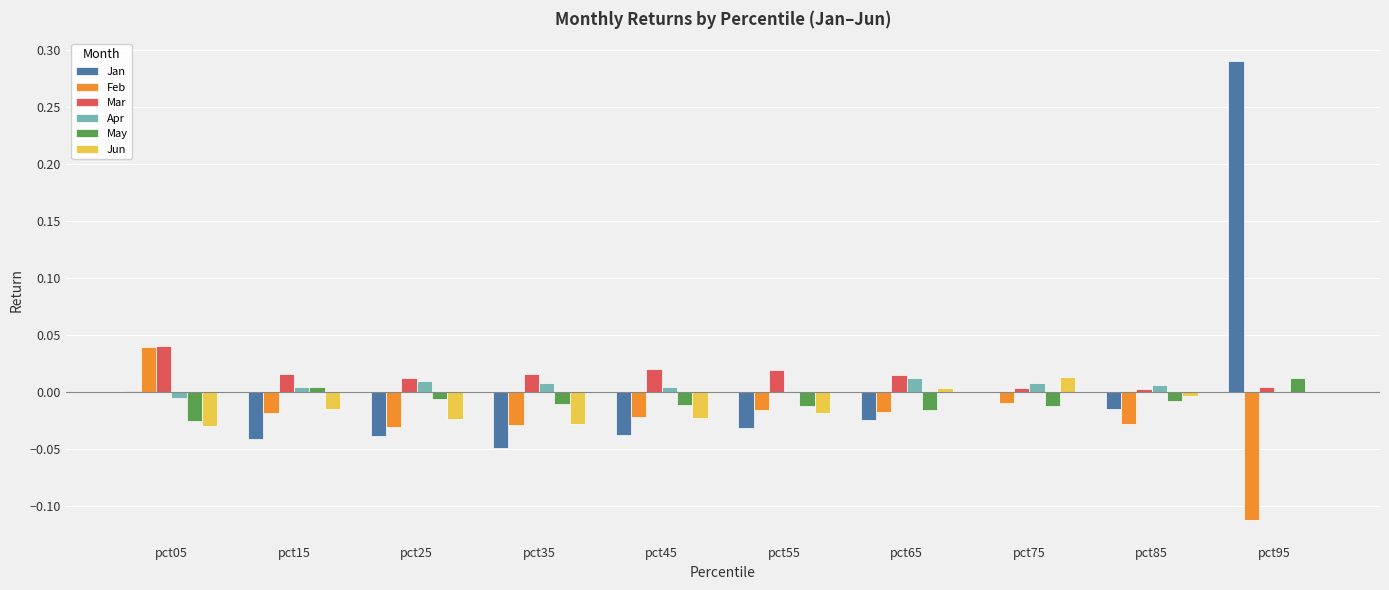

Is it true that Apr equals 0.0 at pct55?

True